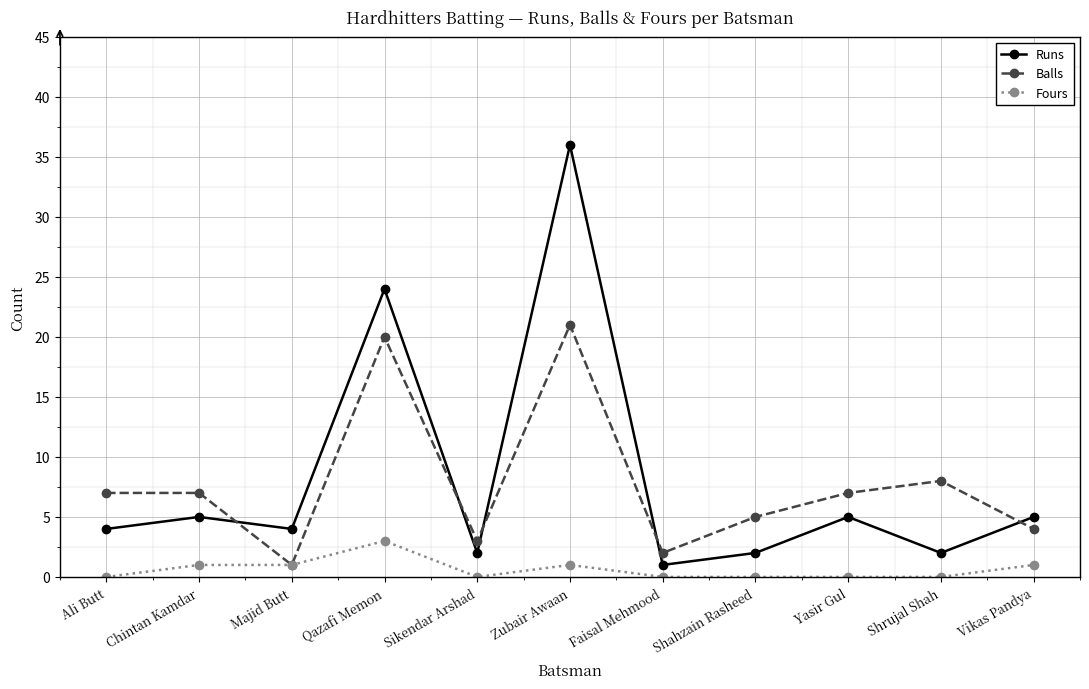

Count the number of data series in this chart.

3